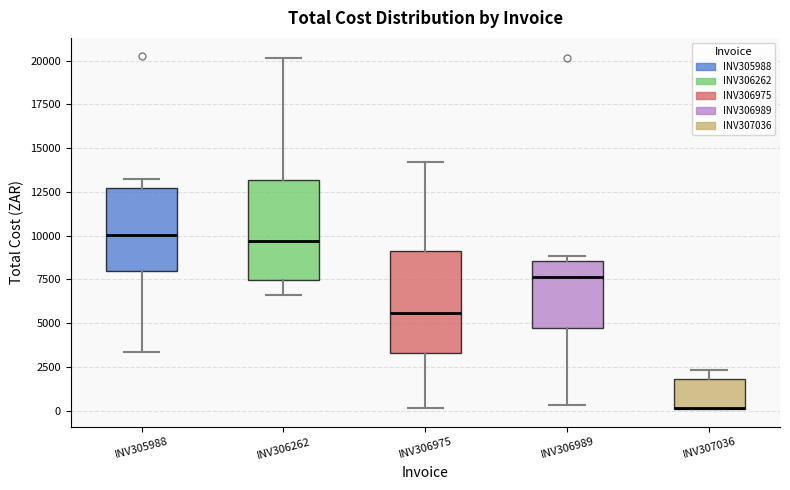

Where does the median line of the box for INV306989 sit on the y-axis? The values are not printed on the chart, so give them approximately, as read against the axis.

7500